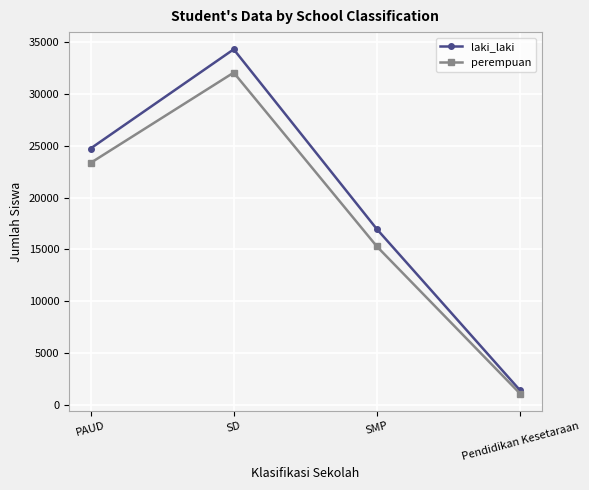

The value of perempuan at PAUD is 36196. True or false?

False